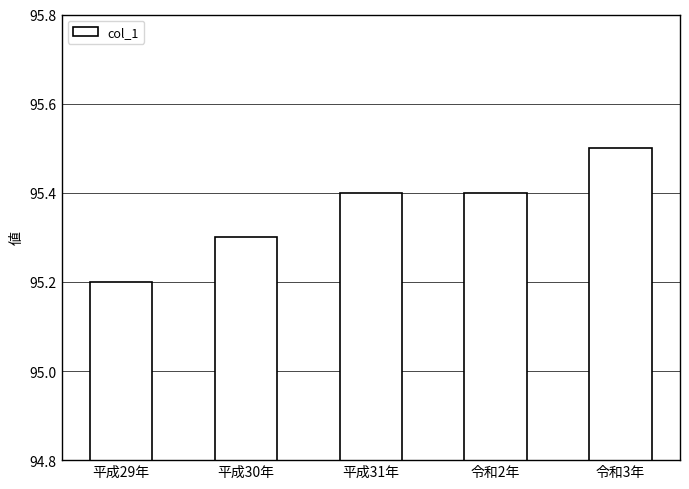

What position from the right is 令和3年?

1